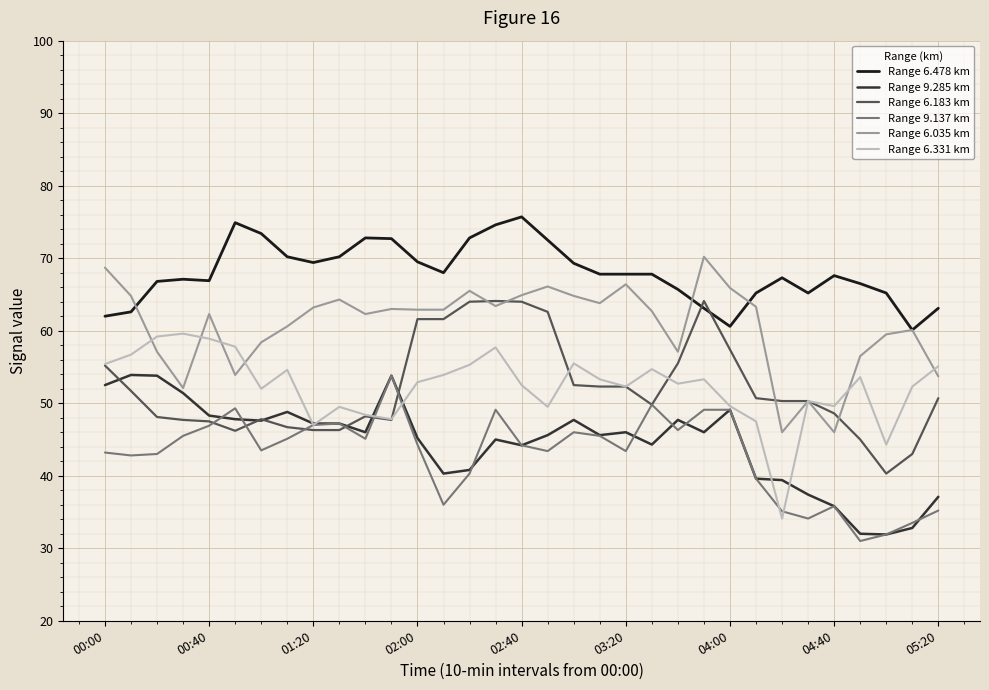

How many lines are shown in the chart?

6